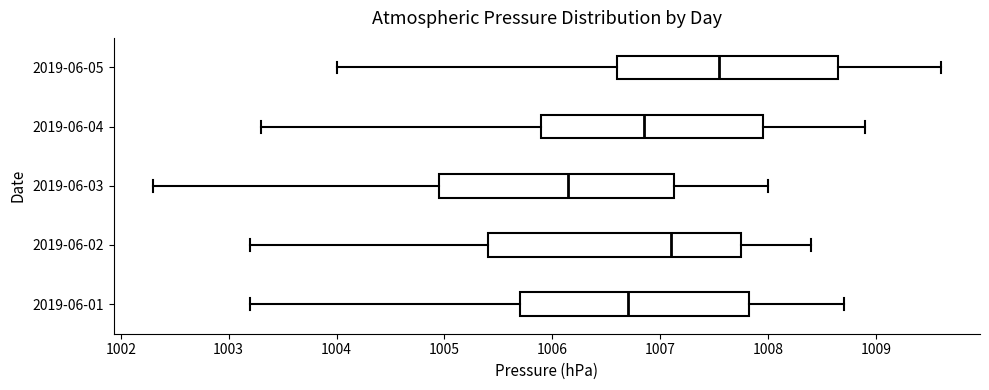

Reading bottom to top, transcribe this box plot: for each box, give where its median line is, the range the box spans, and where its two whiskers end, as read against the x-axis. The values are not printed on the chart, so give them approximately, as read against the axis.

2019-06-01: median 1006.7, box 1005.7 to 1007.8, whiskers 1003.2 to 1008.7
2019-06-02: median 1007.1, box 1005.4 to 1007.8, whiskers 1003.2 to 1008.4
2019-06-03: median 1006.2, box 1005.0 to 1007.1, whiskers 1002.3 to 1008.0
2019-06-04: median 1006.9, box 1005.9 to 1008.0, whiskers 1003.3 to 1008.9
2019-06-05: median 1007.6, box 1006.6 to 1008.7, whiskers 1004.0 to 1009.6